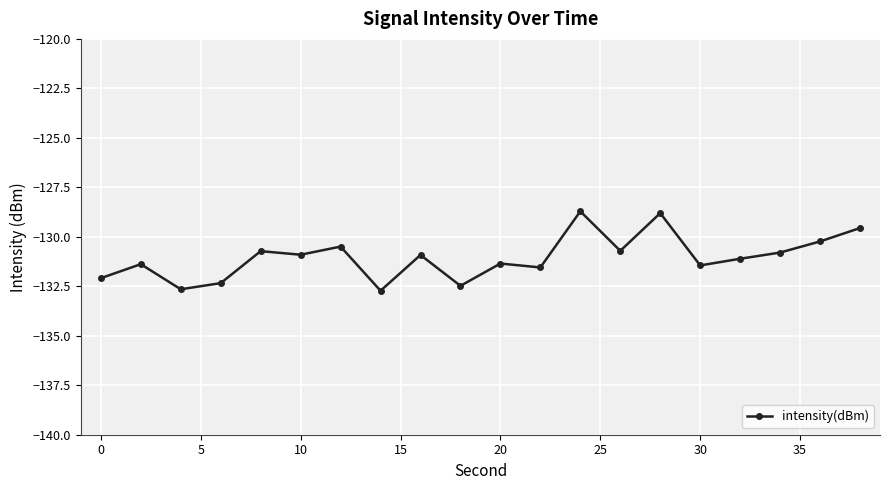

What is the minimum value shown in the chart?

-132.7